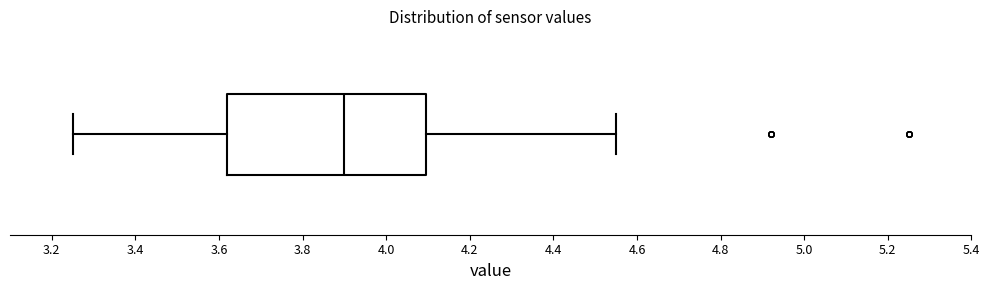

Read this box plot against the x-axis: the position of the median line, the range covered by the box, and the ends of both whiskers. The values are not printed on the chart, so give them approximately, as read against the axis.

median 3.90, box 3.62 to 4.10, whiskers 3.26 to 4.56